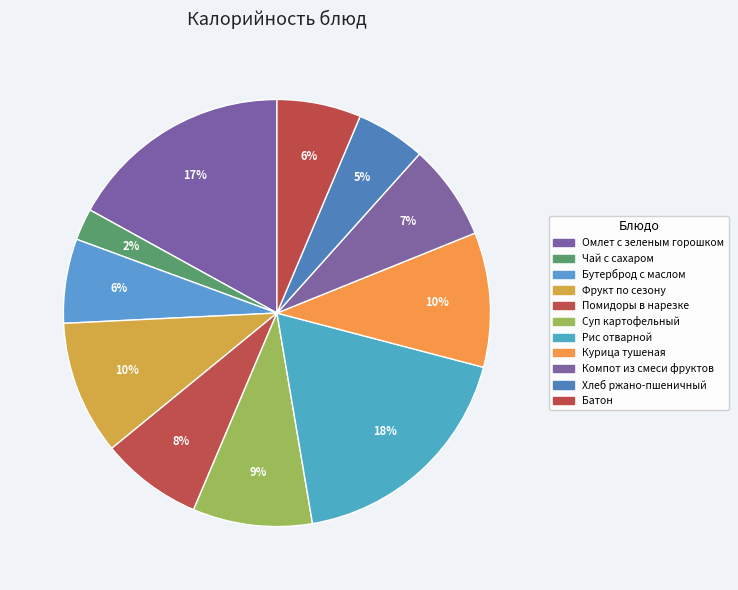

The Компот из смеси фруктов slice represents 1% of the pie. True or false?

False